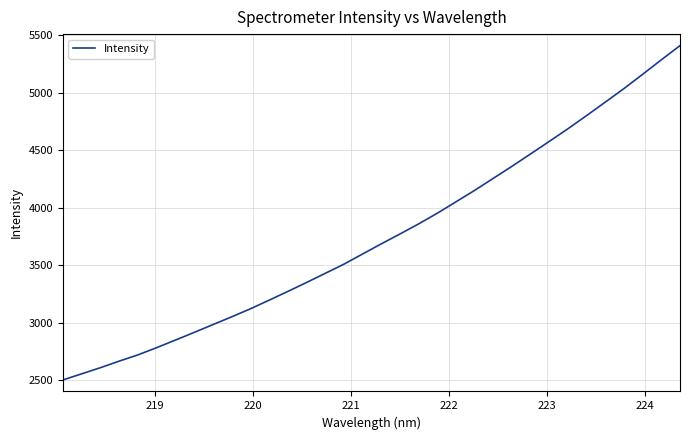

What is the maximum value shown in the chart?

5407.7